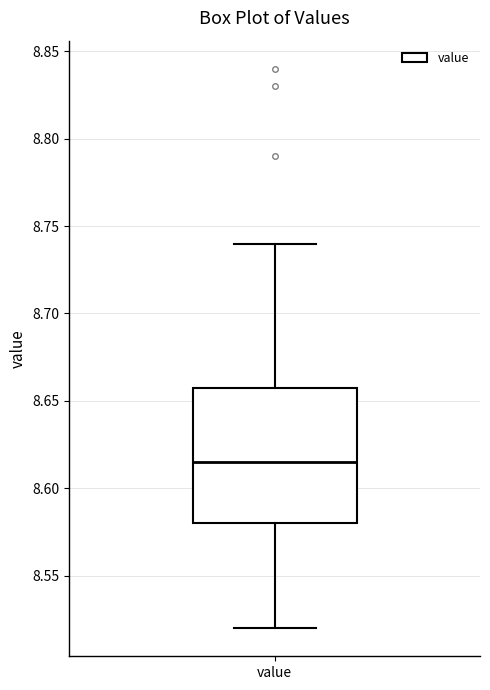

Read this box plot against the y-axis: the position of the median line, the range covered by the box, and the ends of both whiskers. The values are not printed on the chart, so give them approximately, as read against the axis.

median 8.615, box 8.580 to 8.660, whiskers 8.520 to 8.740